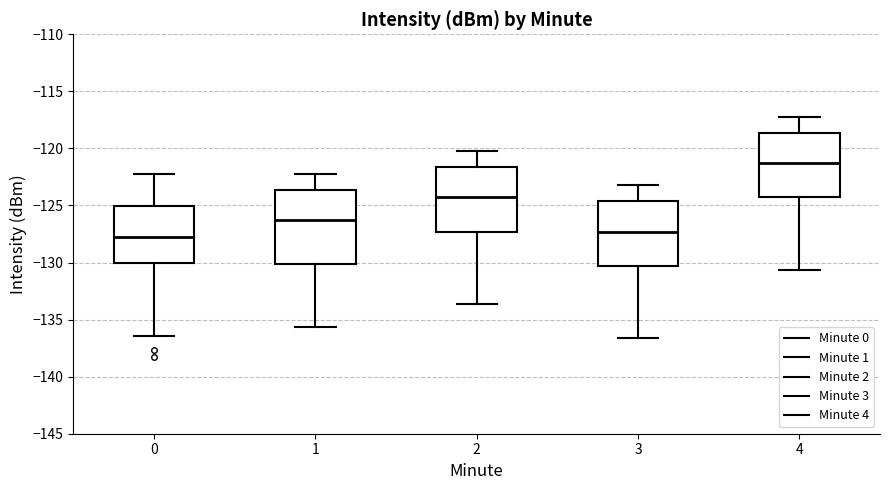

Which box's median line is the highest?

4